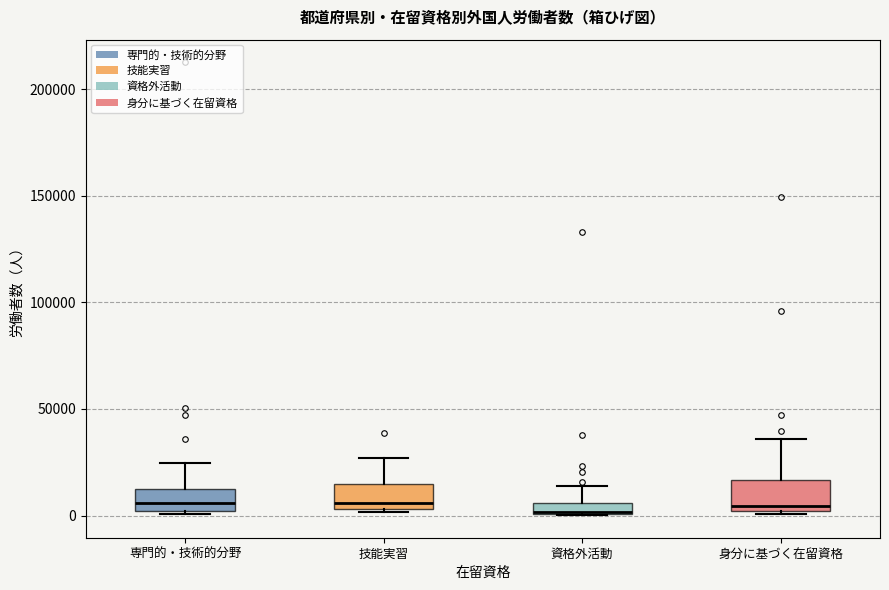

Where is the upper edge of the box for 技能実習 on the y-axis? The values are not printed on the chart, so give them approximately, as read against the axis.

15000